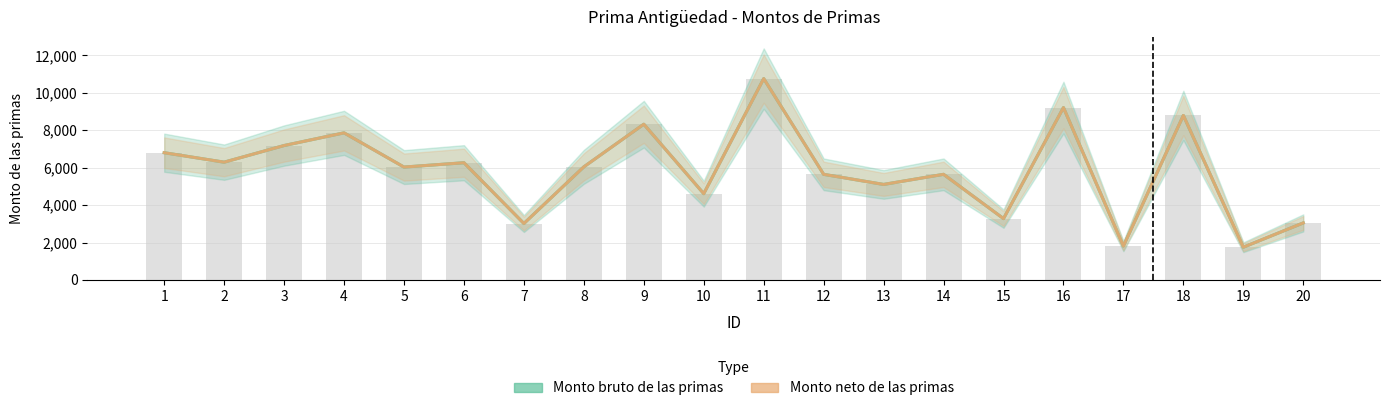

What is the value of the Monto bruto de las primas bar at the 1st from the left?

6797.8